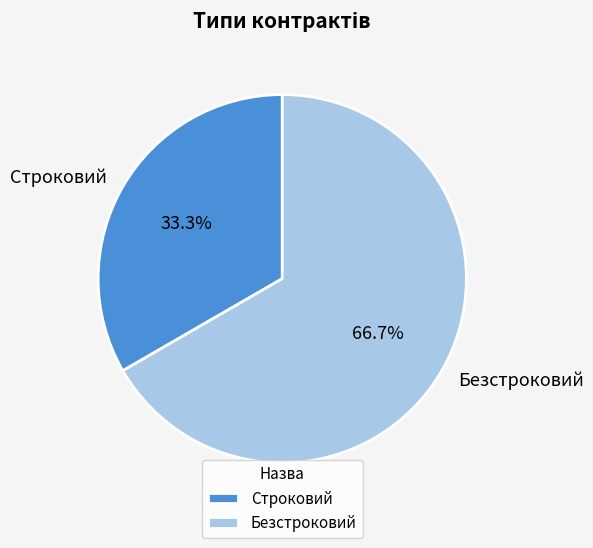

Rank the categories by value from lowest to highest.

Строковий, Безстроковий